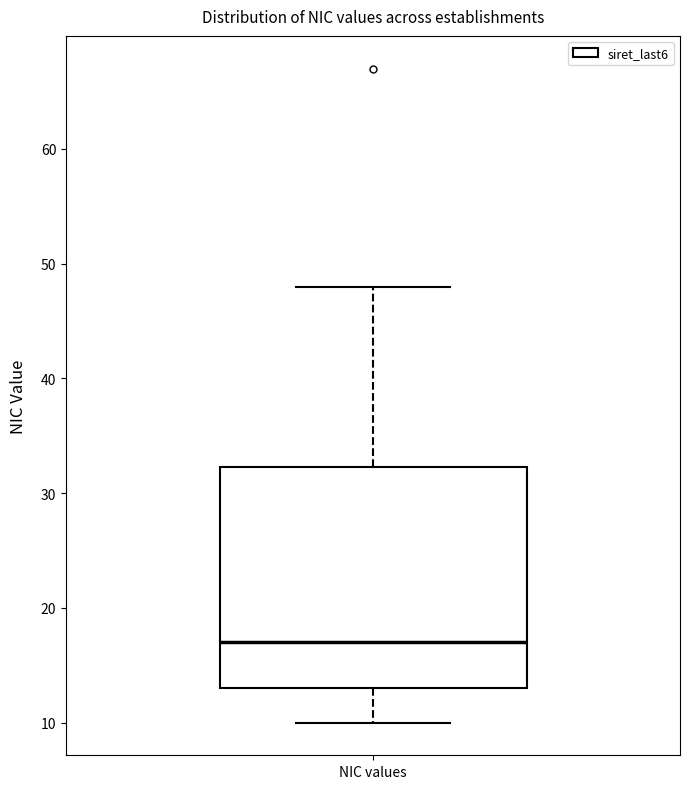

Read this box plot against the y-axis: the position of the median line, the range covered by the box, and the ends of both whiskers. The values are not printed on the chart, so give them approximately, as read against the axis.

median 17, box 13 to 32, whiskers 10 to 48